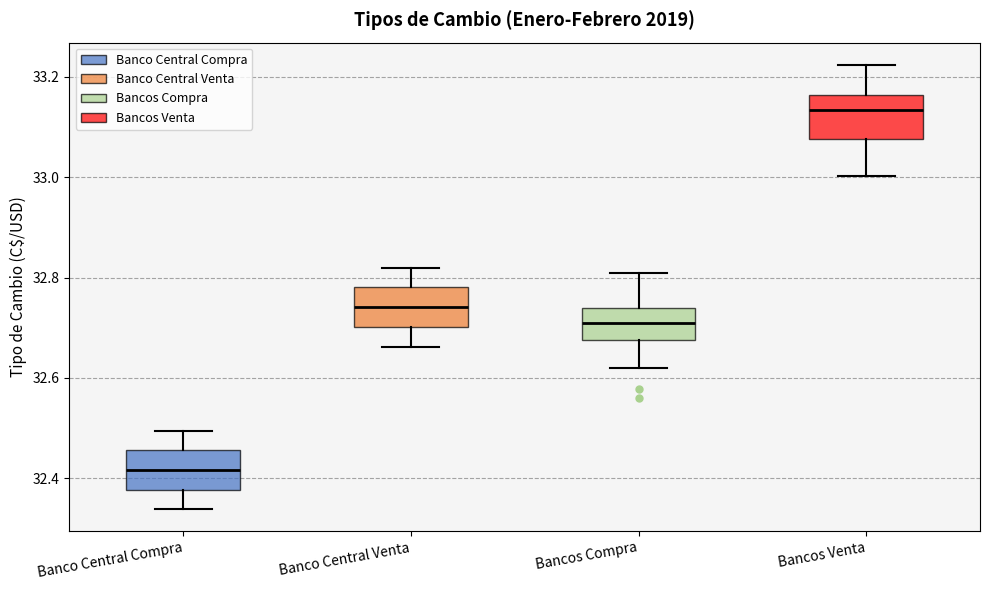

Reading left to right, transcribe this box plot: for each box, give where its median line is, the range the box spans, and where its two whiskers end, as read against the y-axis. The values are not printed on the chart, so give them approximately, as read against the axis.

Banco Central Compra: median 32.42, box 32.38 to 32.46, whiskers 32.34 to 32.50
Banco Central Venta: median 32.74, box 32.70 to 32.78, whiskers 32.66 to 32.82
Bancos Compra: median 32.70, box 32.68 to 32.74, whiskers 32.62 to 32.80
Bancos Venta: median 33.14, box 33.08 to 33.16, whiskers 33.00 to 33.22